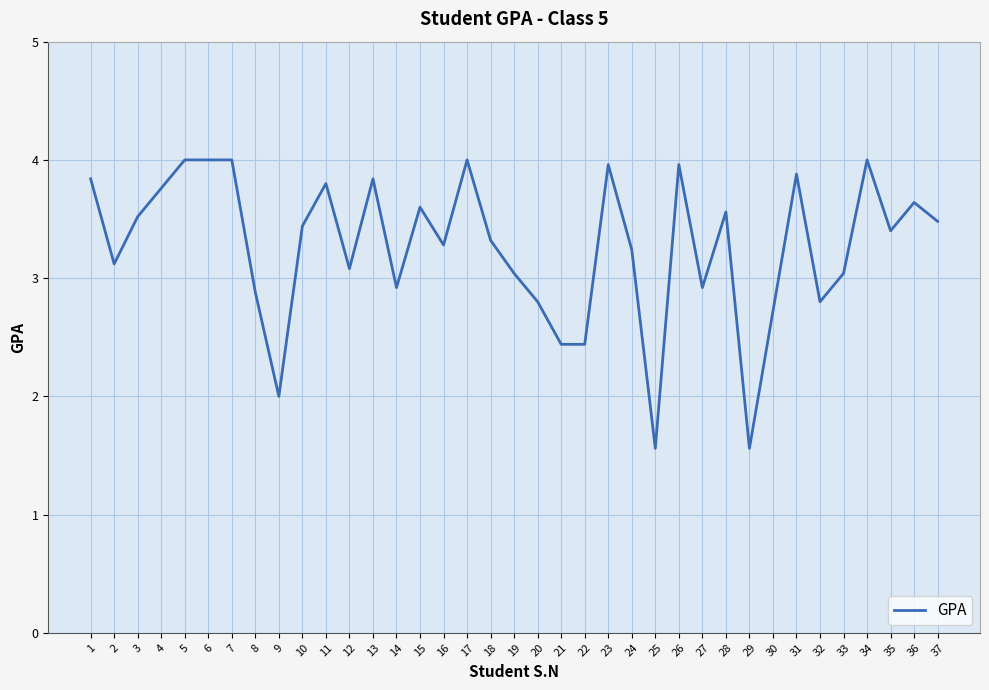

Reading right to left, what are all the values shown in this chart?

37=3.5	36=3.6	35=3.4	34=4.0	33=3.0	32=2.8	31=3.9	30=2.7	29=1.6	28=3.6	27=2.9	26=4.0	25=1.6	24=3.2	23=4.0	22=2.4	21=2.4	20=2.8	19=3.0	18=3.3	17=4.0	16=3.3	15=3.6	14=2.9	13=3.8	12=3.1	11=3.8	10=3.4	9=2.0	8=2.9	7=4.0	6=4.0	5=4.0	4=3.8	3=3.5	2=3.1	1=3.8